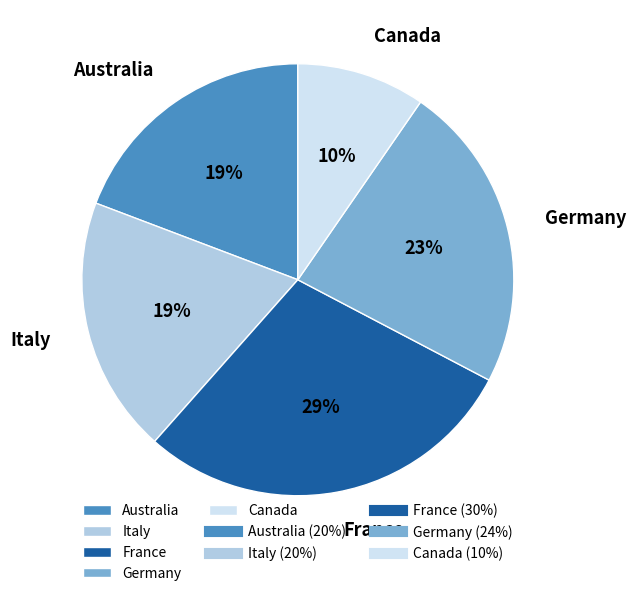

Is it true that Italy is 19% of the pie?

True